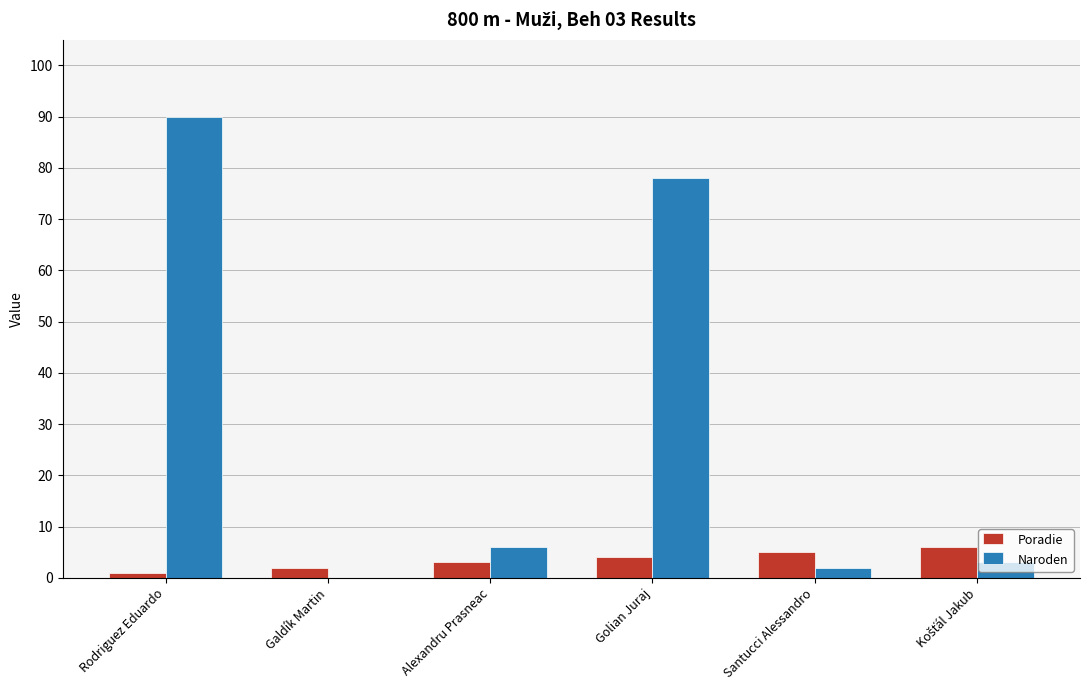

How many categories are shown in the chart?

6